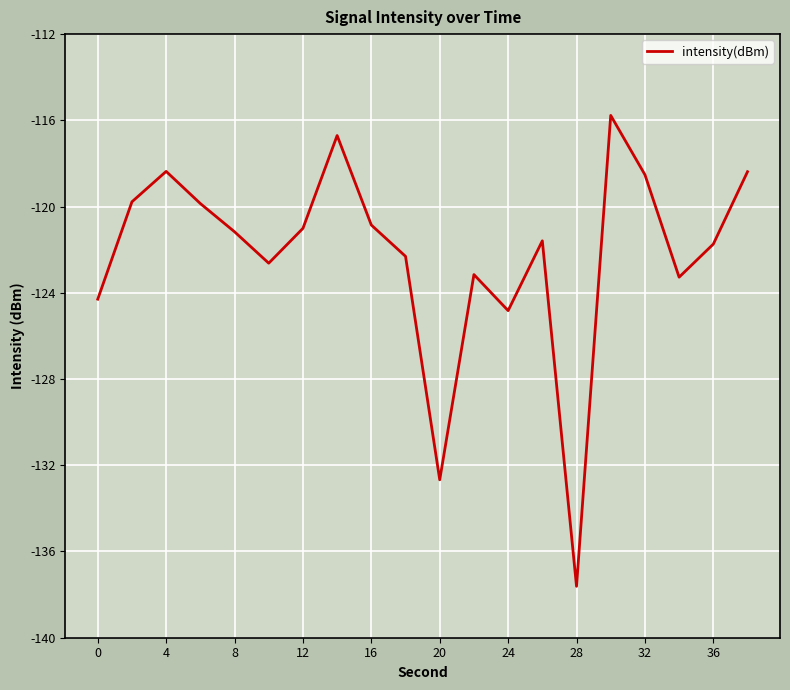

What is the difference between the maximum and minimum values?

21.8